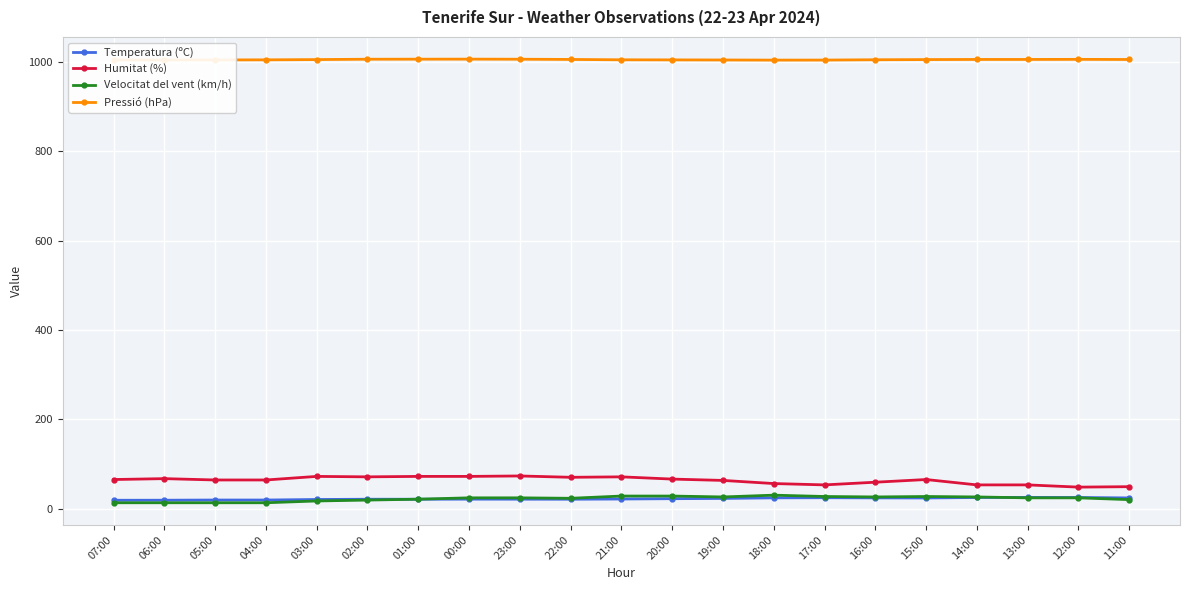

Is the value of Pressió (hPa) at 23:00 greater than the value of Velocitat del vent (km/h) at 02:00?

Yes